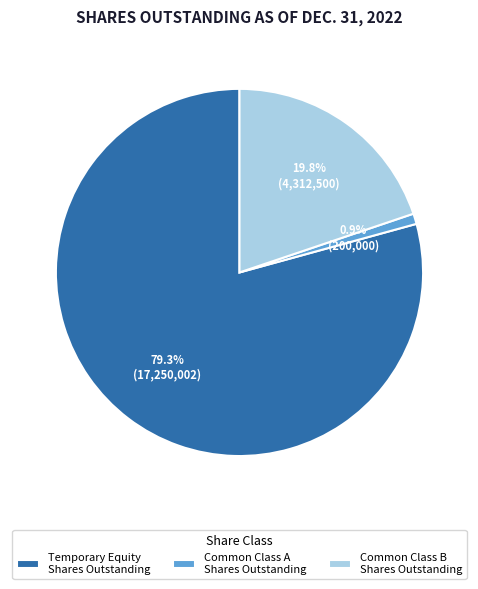

Which has a higher value, Common Class B Shares Outstanding or Common Class A Shares Outstanding?

Common Class B Shares Outstanding